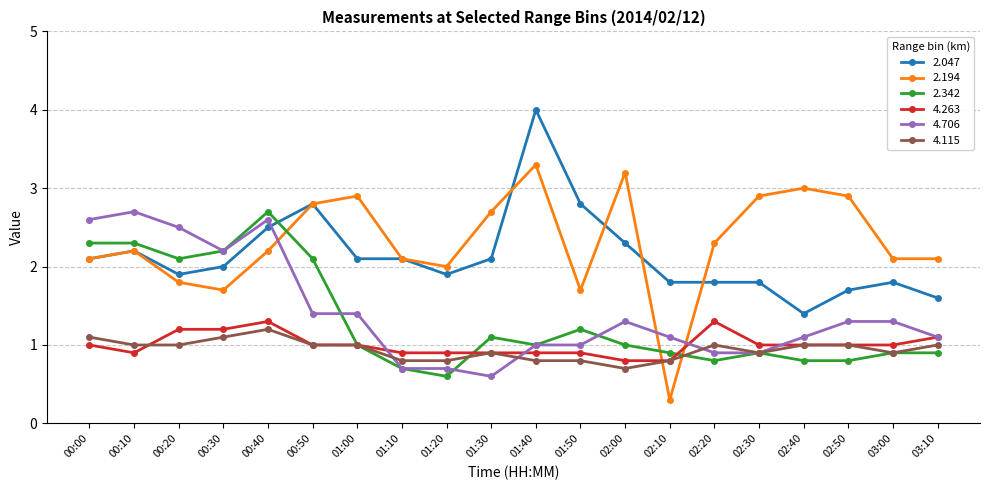

Which series has the largest total across all categories?

2.194